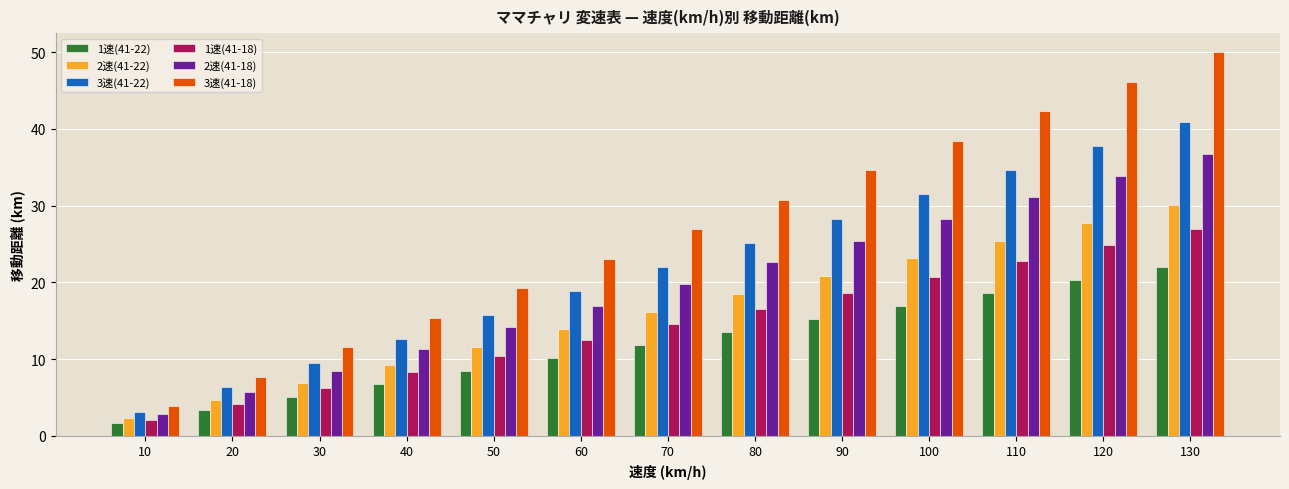

Which series has the widest spread of values?

3速(41-18)